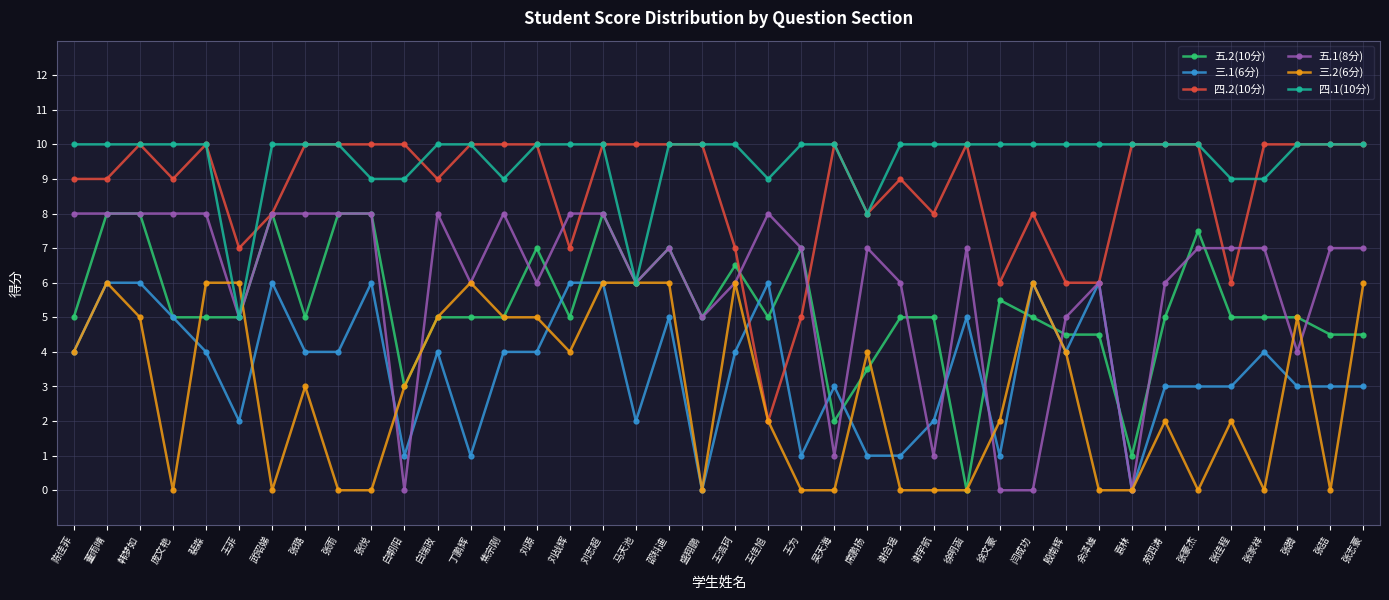

True or false: 三.1(6分) and 五.2(10分) intersect in this chart.

True